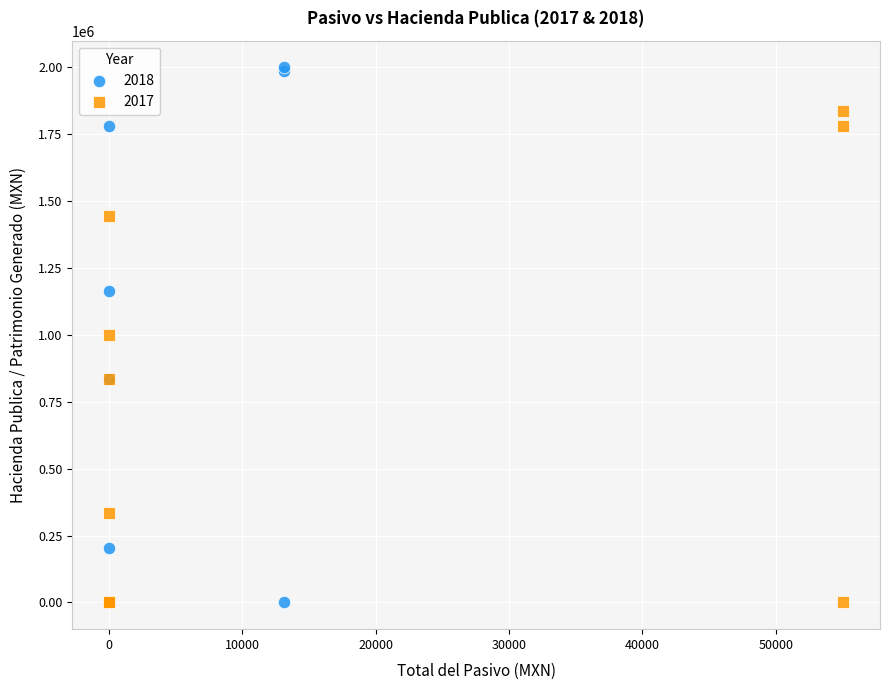

Which series reaches the maximum Y coordinate?

2018